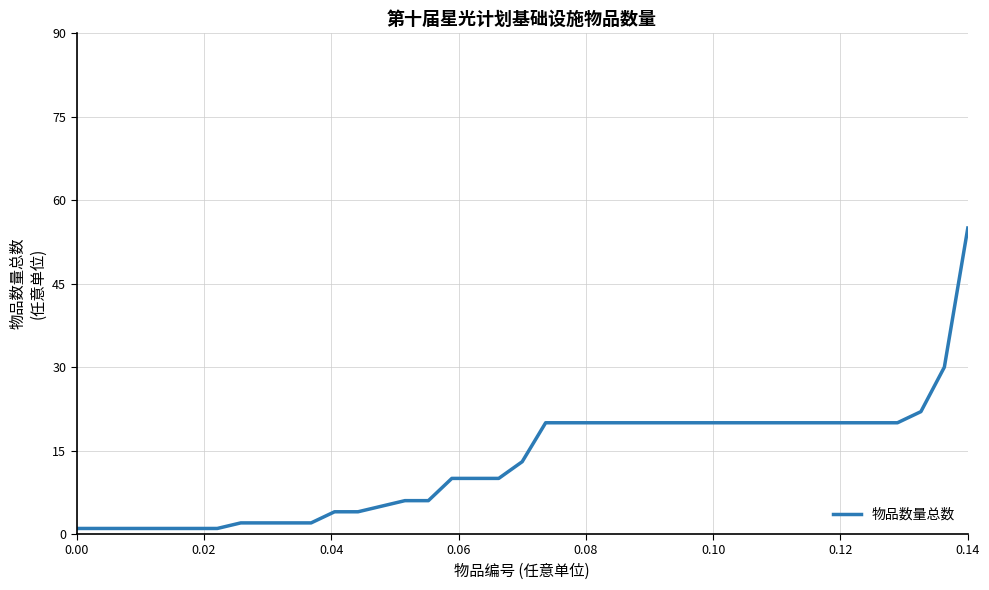

What is the difference between the maximum and minimum values?

54